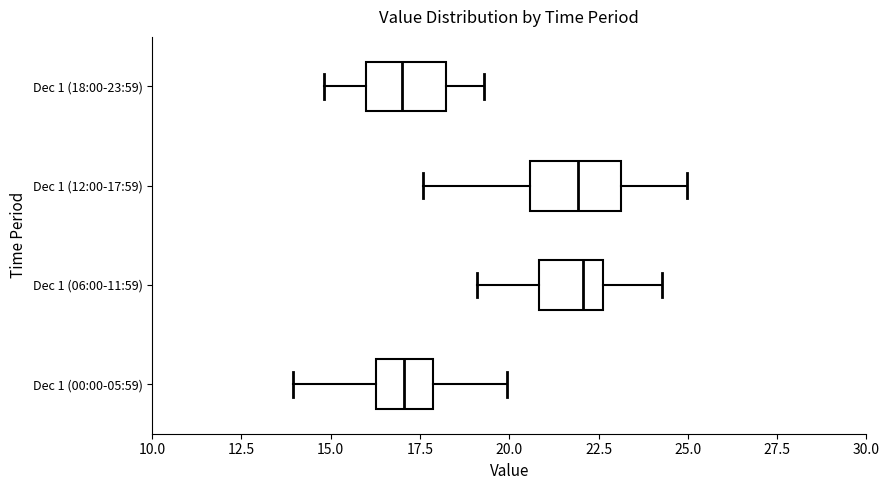

Where does the right whisker of the box for Dec 1 (18:00-23:59) end on the x-axis? The values are not printed on the chart, so give them approximately, as read against the axis.

19.5